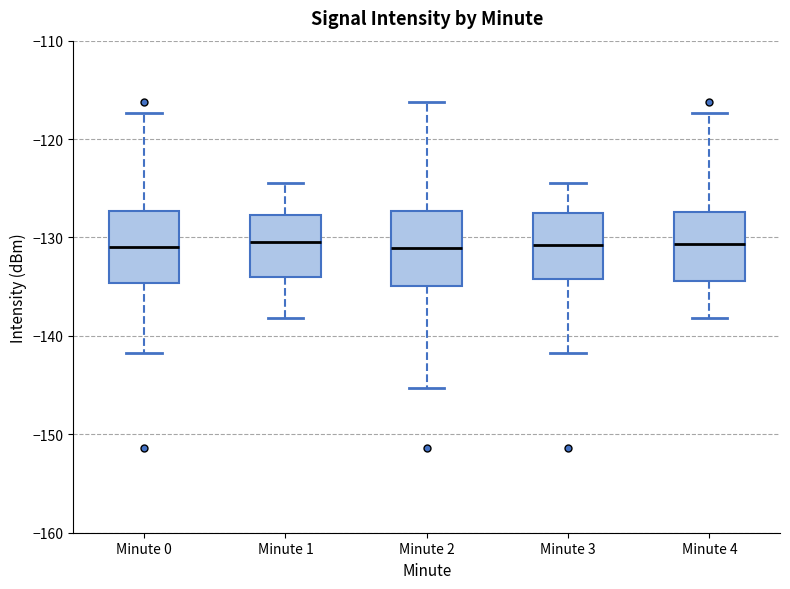

Where does the lower whisker of the box for Minute 1 end on the y-axis? The values are not printed on the chart, so give them approximately, as read against the axis.

-138